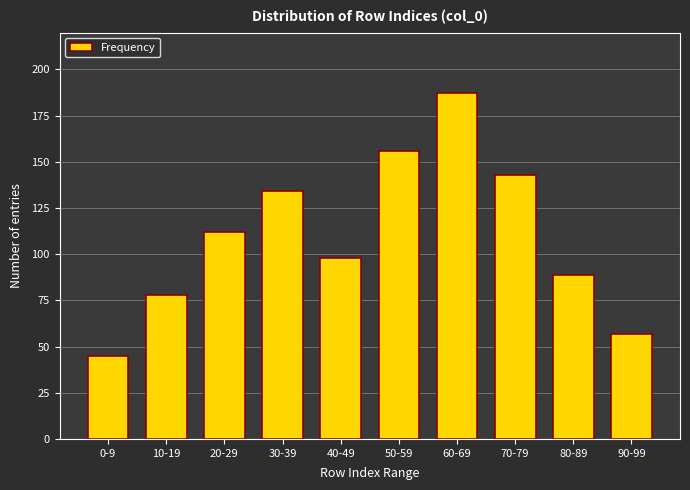

Reading left to right, list all the values displayed in this chart.

0-9=45	10-19=78	20-29=112	30-39=134	40-49=98	50-59=156	60-69=187	70-79=143	80-89=89	90-99=57